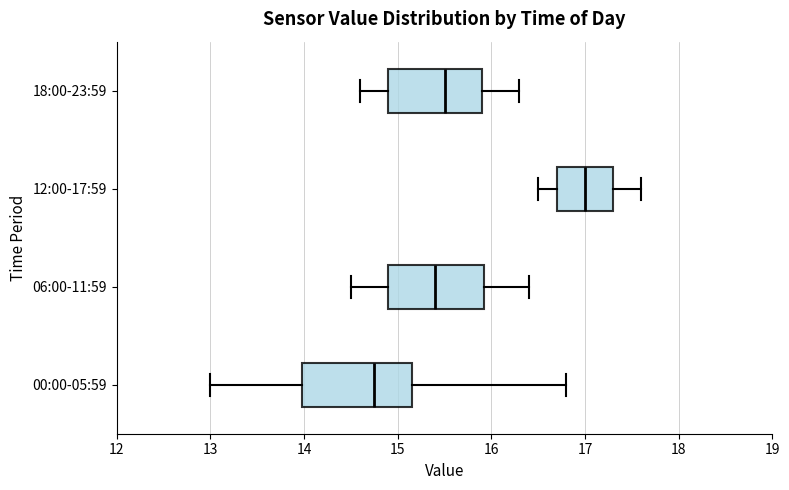

Which box has the furthest to the left median line?

00:00-05:59